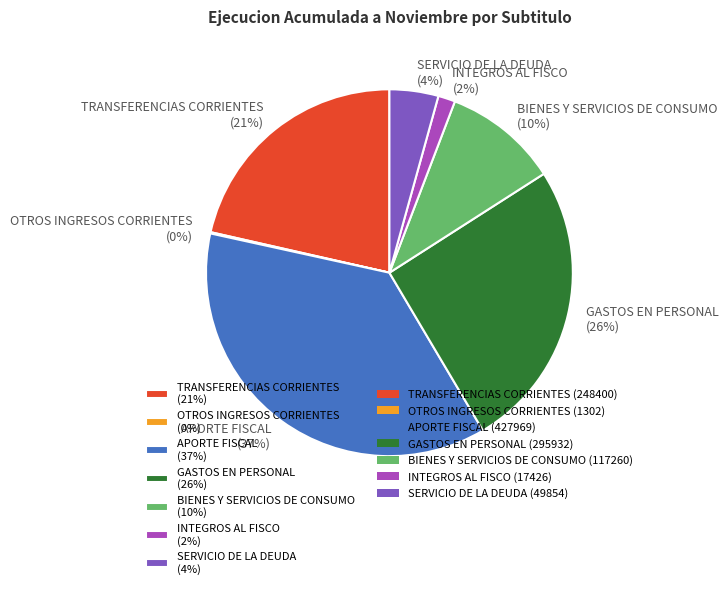

Between SERVICIO DE LA DEUDA (4%) and APORTE FISCAL (37%), which is larger?

APORTE FISCAL (37%)